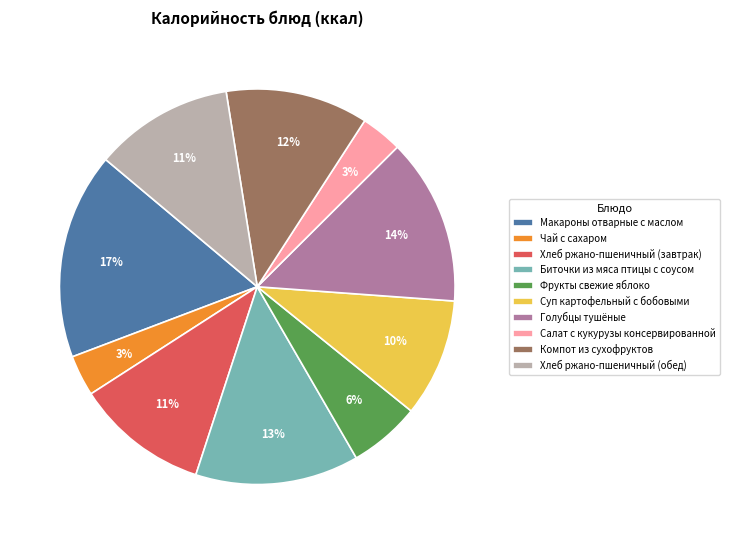

Is there a majority slice in this chart?

No